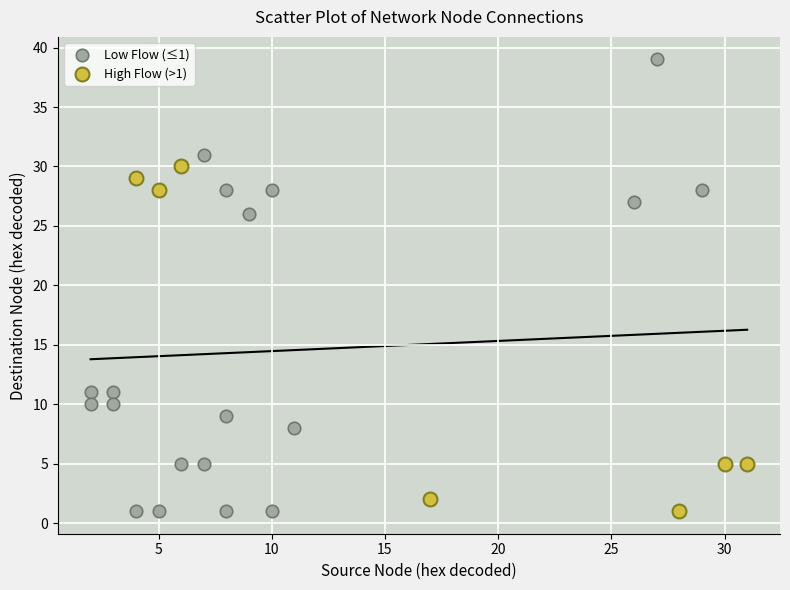

Which series reaches the maximum Y coordinate?

Low Flow (≤1)